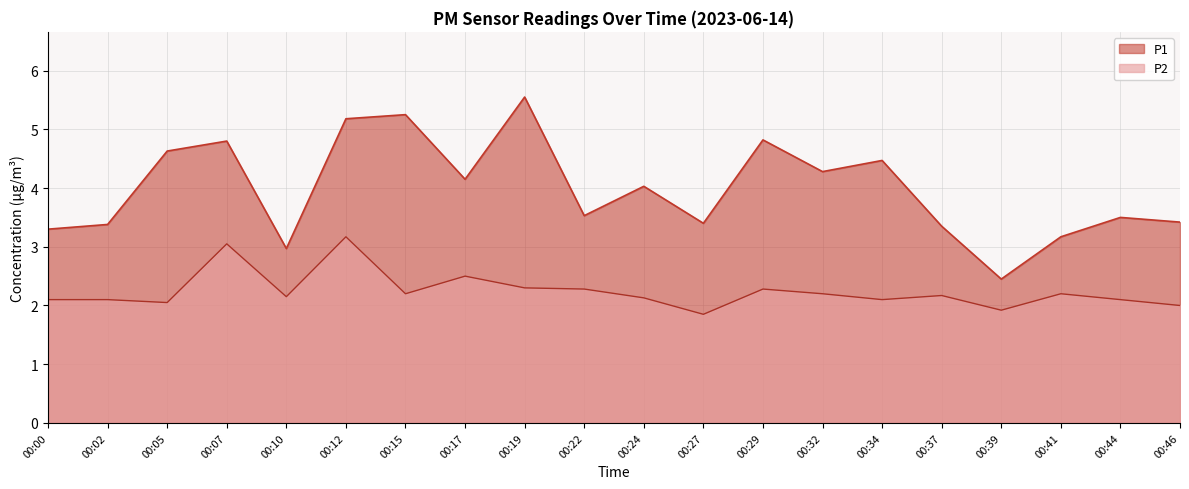

What is the value of the P2 point at the 8th from the left?

2.5